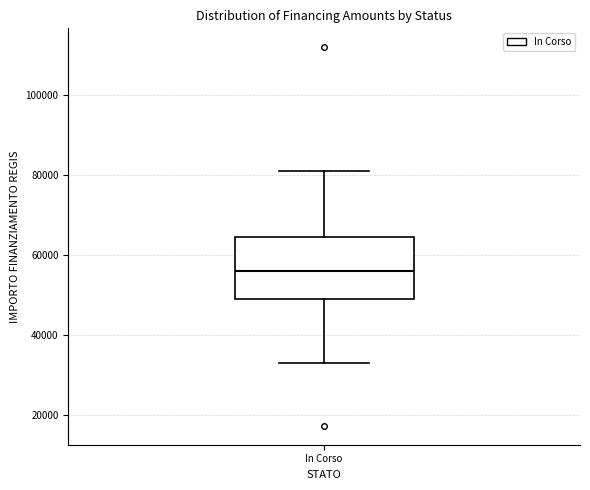

Read this box plot against the y-axis: the position of the median line, the range covered by the box, and the ends of both whiskers. The values are not printed on the chart, so give them approximately, as read against the axis.

median 56000, box 50000 to 64000, whiskers 32000 to 80000